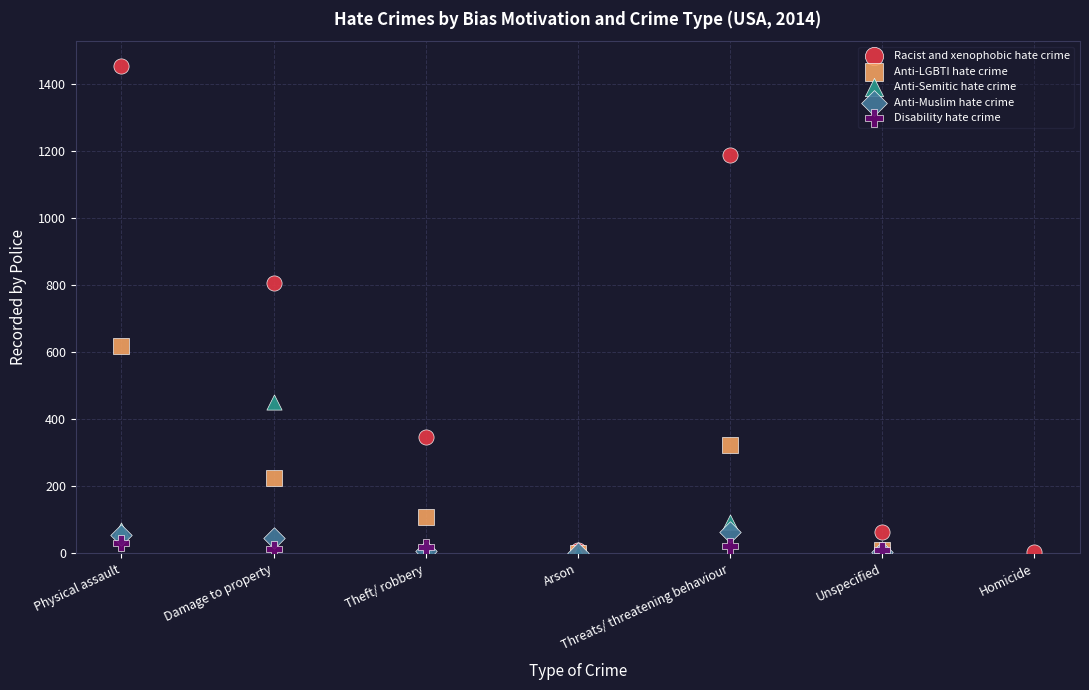

What are all the series names shown in the legend?

Racist and xenophobic hate crime, Anti-LGBTI hate crime, Anti-Semitic hate crime, Anti-Muslim hate crime, Disability hate crime